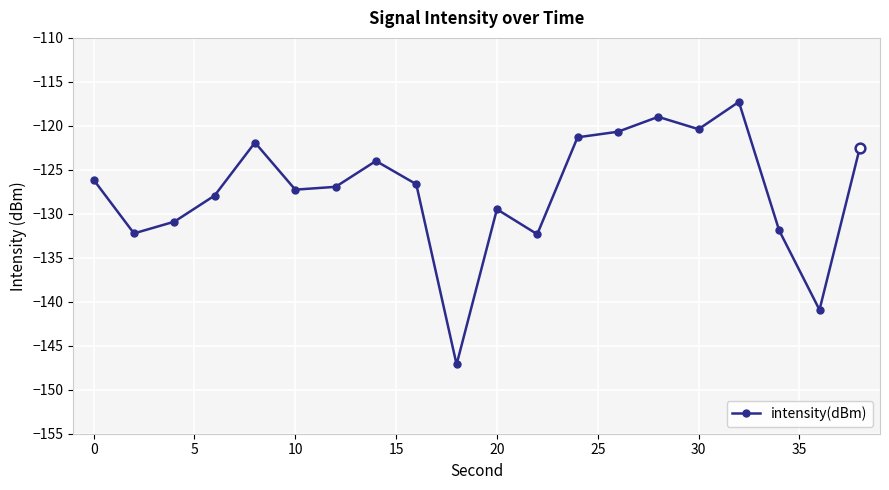

How many lines are shown in the chart?

1